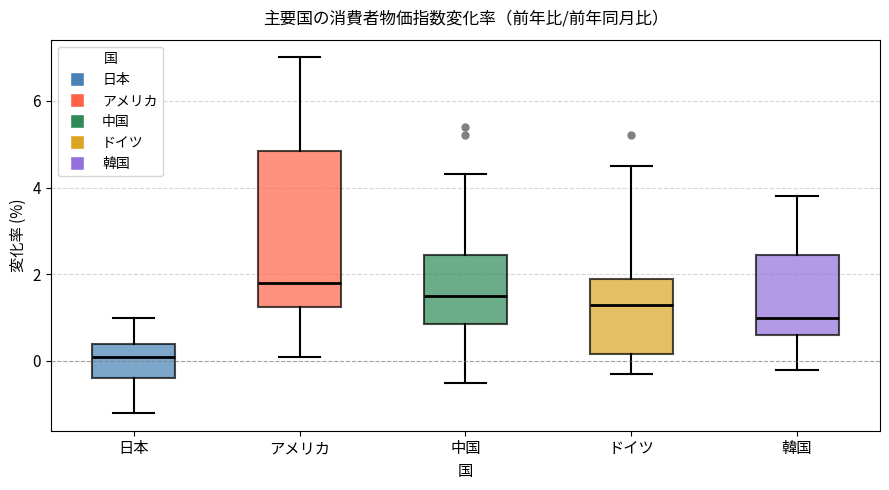

Reading left to right, read every box against the y-axis: the position of its median line, the range the box covers, and the ends of its whiskers. The values are not printed on the chart, so give them approximately, as read against the axis.

日本: median 0.2, box -0.4 to 0.4, whiskers -1.2 to 1.0
アメリカ: median 1.8, box 1.2 to 4.8, whiskers 0.2 to 7.0
中国: median 1.6, box 0.8 to 2.4, whiskers -0.4 to 4.4
ドイツ: median 1.4, box 0.2 to 2.0, whiskers -0.2 to 4.6
韓国: median 1.0, box 0.6 to 2.4, whiskers -0.2 to 3.8